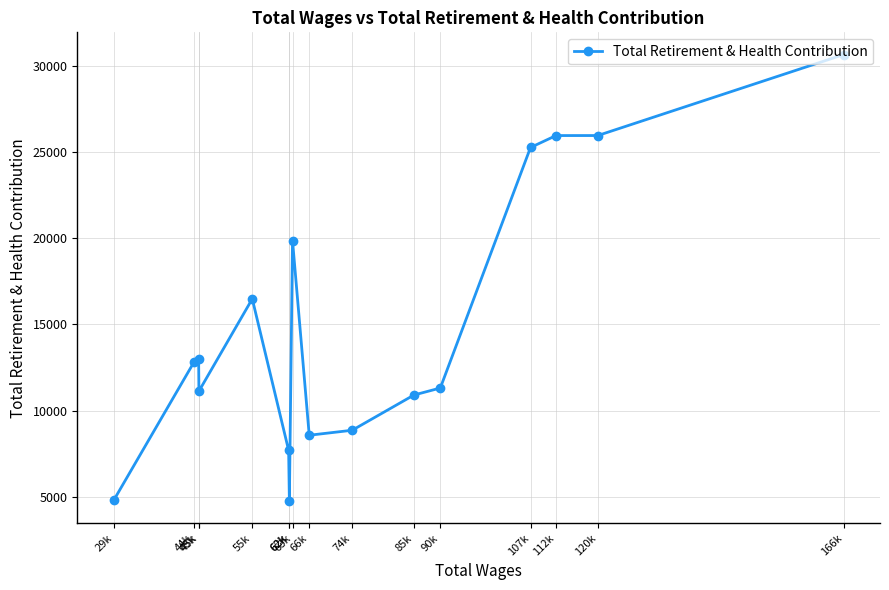

How many data points are less than 12790?

8